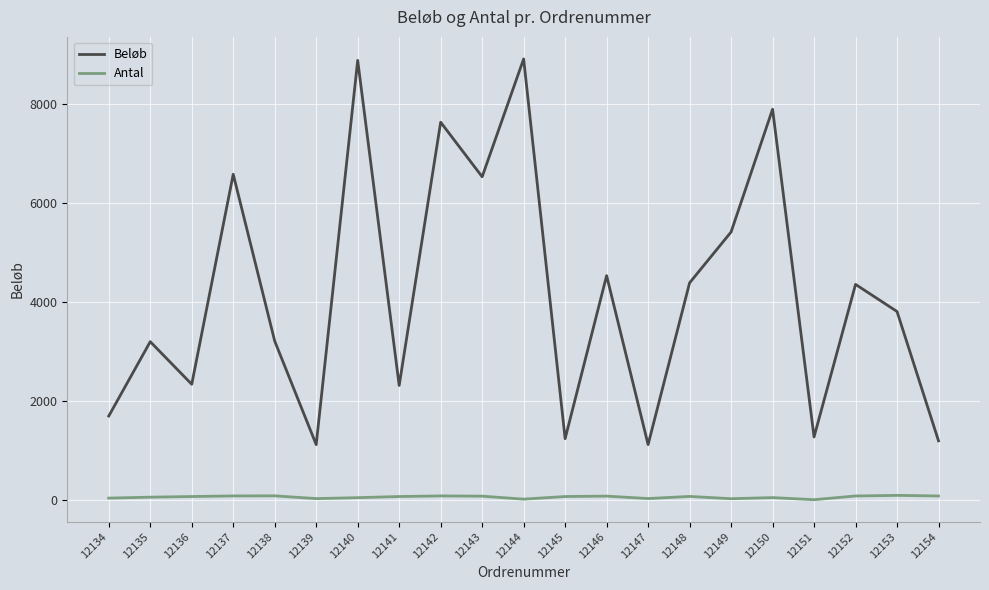

How many distinct data groups are displayed?

2